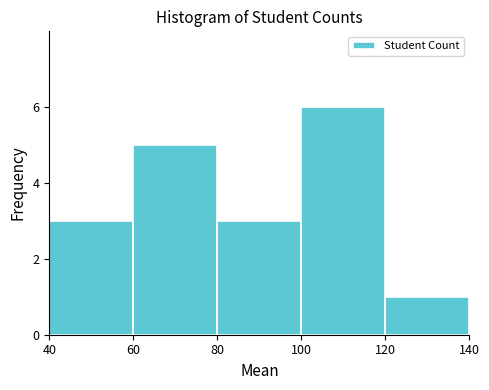

Reading left to right, list every bar in this chart as the range it spans on the x-axis followed by its height. The values are not printed on the chart, so give them approximately, as read against the axis.

40 to 60: 3
60 to 80: 5
80 to 100: 3
100 to 120: 6
120 to 140: 1